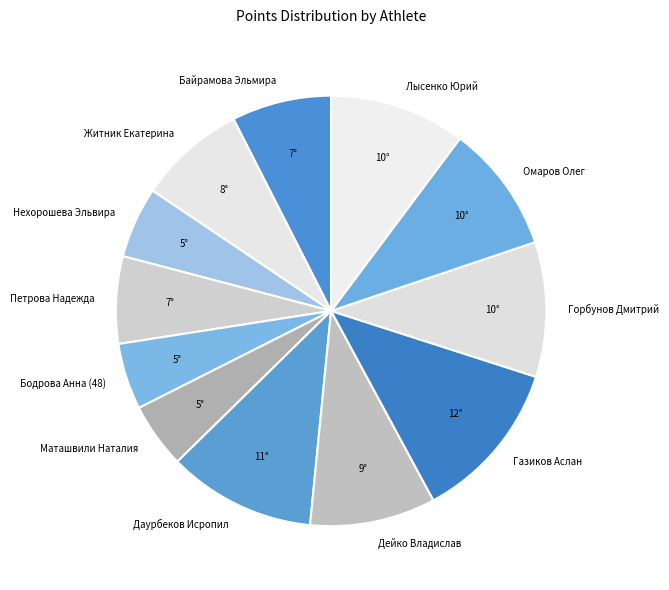

Between Байрамова Эльмира and Маташвили Наталия, which is larger?

Байрамова Эльмира